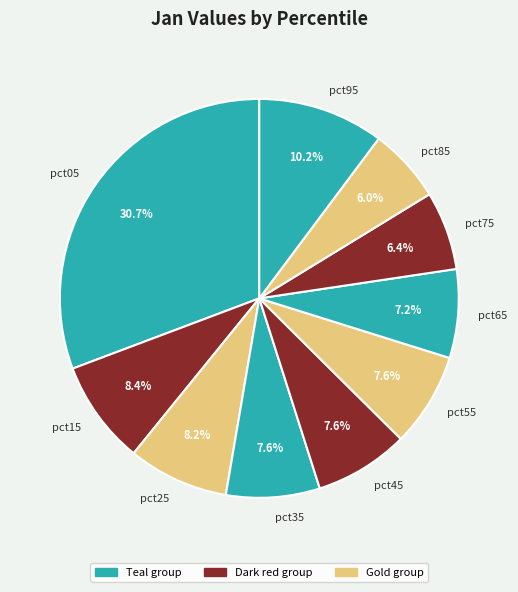

Is pct85 the majority of the pie?

No